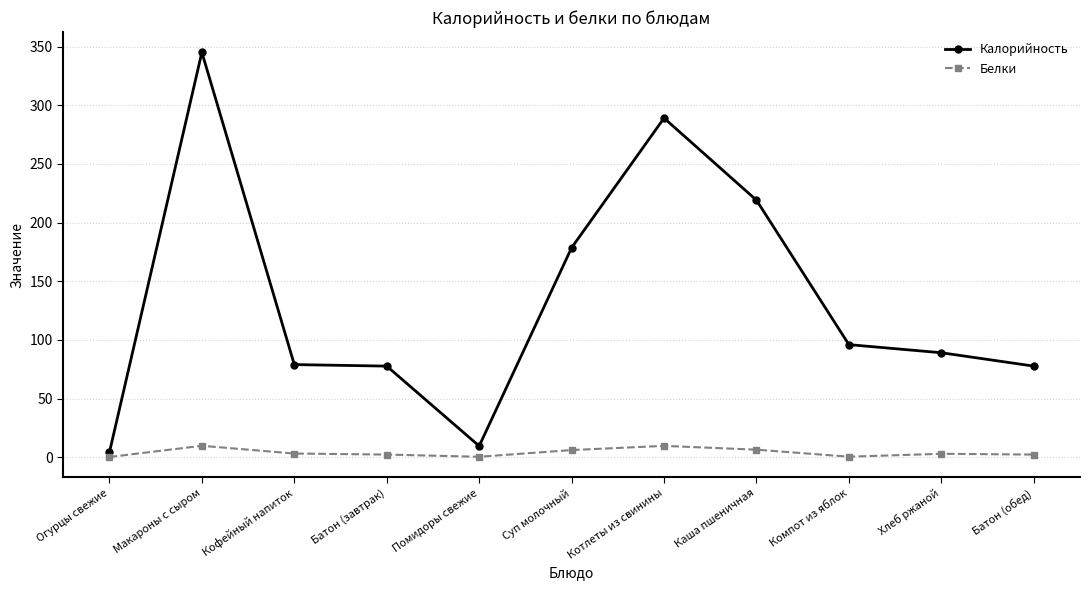

At which label does Белки first exceed 2?

Макароны с сыром